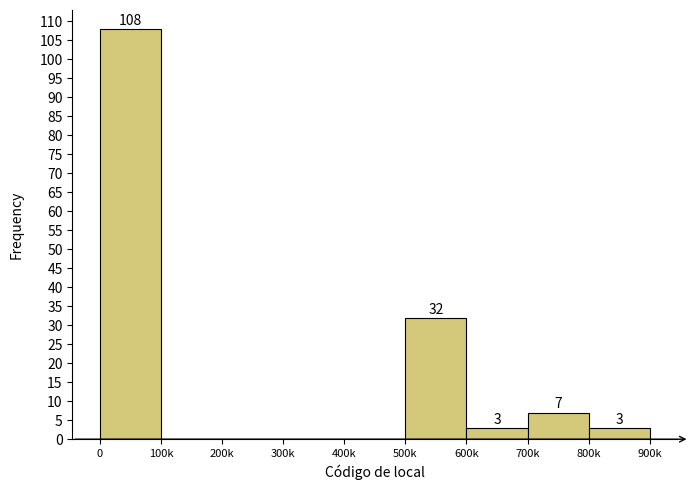

Reading left to right, extract all data points from this chart.

0=108	100k=0	200k=0	300k=0	400k=0	500k=32	600k=3	700k=7	800k=3